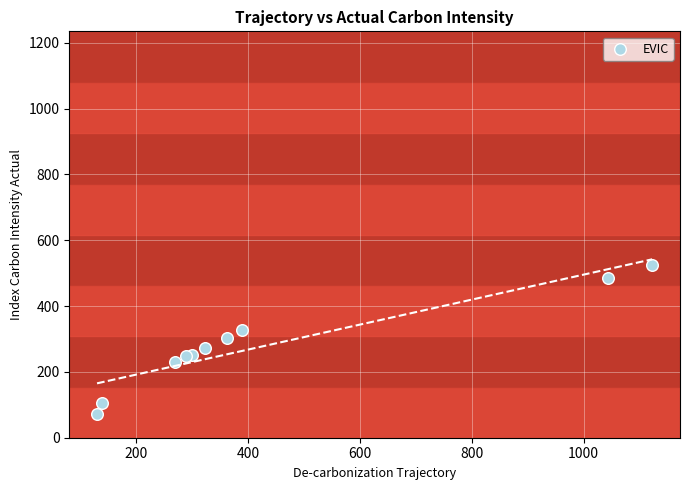

What is the average X value?

436.4